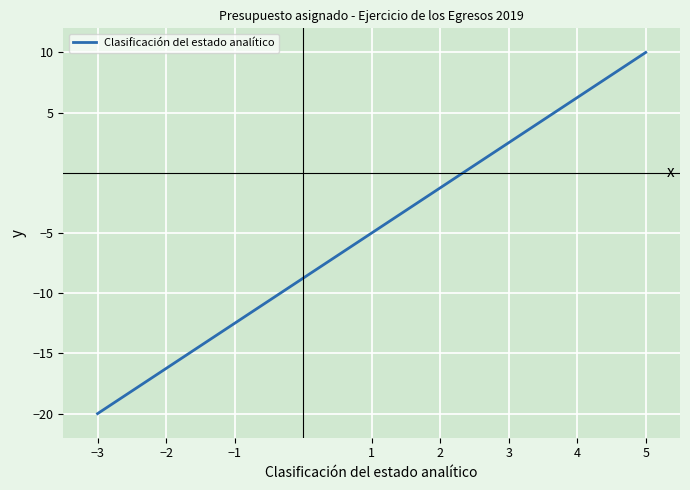

What is the maximum value shown in the chart?

10.0